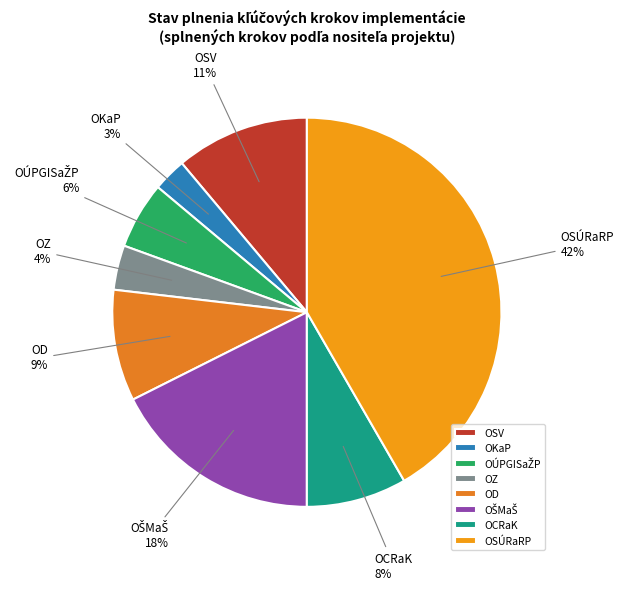

Which slice is the smallest?

OKaP